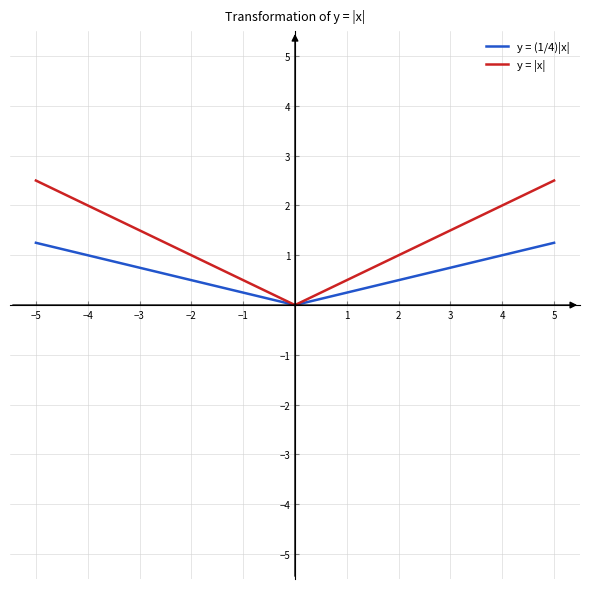

What is the greatest value displayed?

2.5